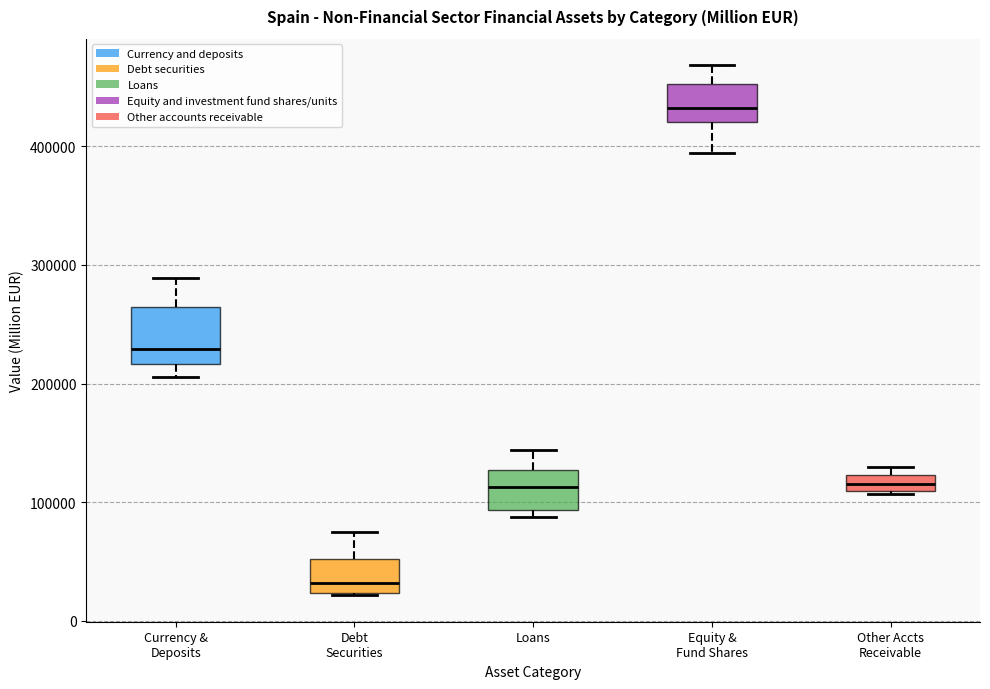

Where does the median line of the box for Equity & Fund Shares sit on the y-axis? The values are not printed on the chart, so give them approximately, as read against the axis.

430000